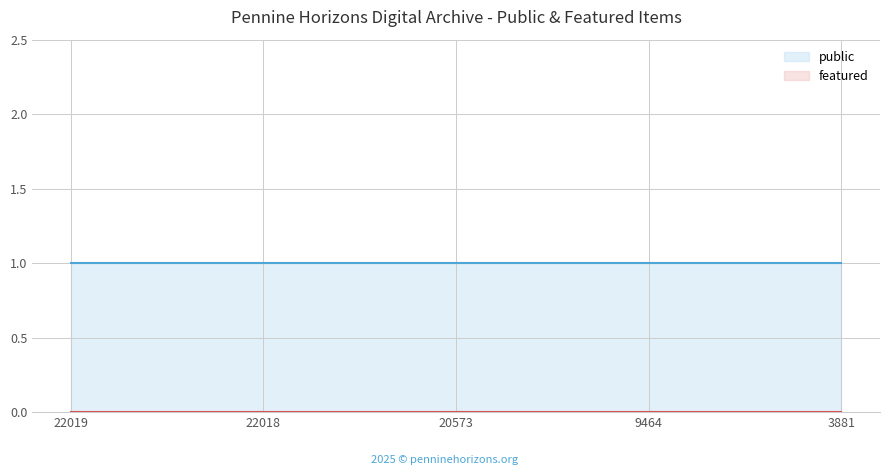

What is the total value across all series at 20573?

1